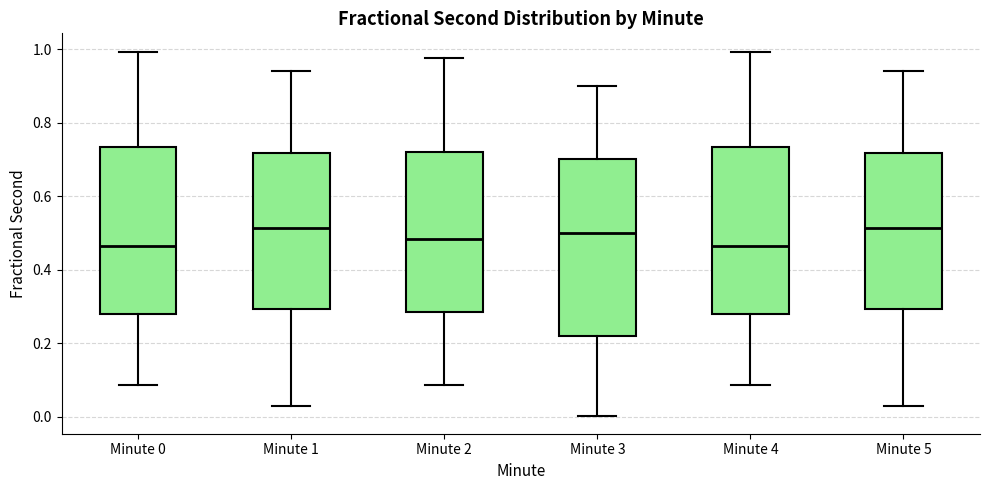

Reading left to right, transcribe this box plot: for each box, give where its median line is, the range the box spans, and where its two whiskers end, as read against the y-axis. The values are not printed on the chart, so give them approximately, as read against the axis.

Minute 0: median 0.46, box 0.28 to 0.74, whiskers 0.08 to 1.00
Minute 1: median 0.52, box 0.30 to 0.72, whiskers 0.02 to 0.94
Minute 2: median 0.48, box 0.28 to 0.72, whiskers 0.08 to 0.98
Minute 3: median 0.50, box 0.22 to 0.70, whiskers 0.00 to 0.90
Minute 4: median 0.46, box 0.28 to 0.74, whiskers 0.08 to 1.00
Minute 5: median 0.52, box 0.30 to 0.72, whiskers 0.02 to 0.94